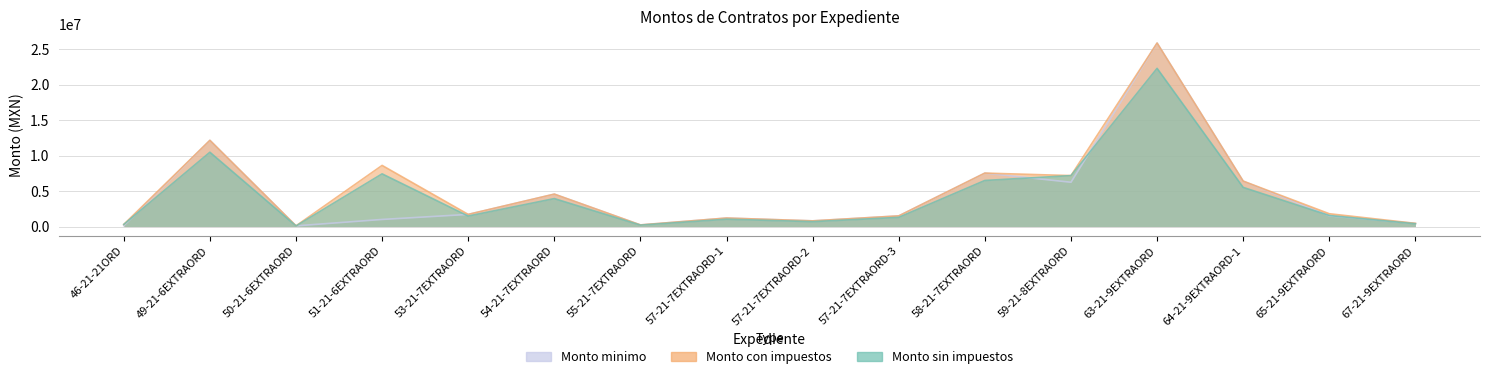

Which category has the highest value across all series?

63-21-9EXTRAORD